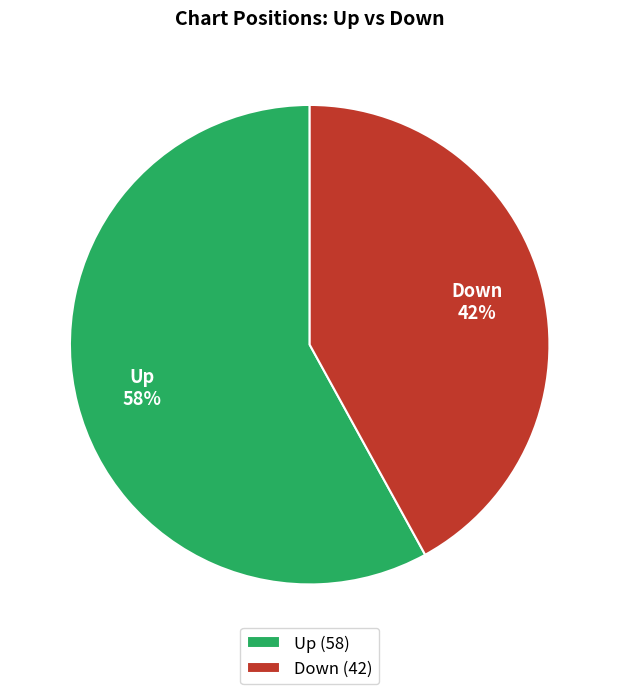

Rank the categories by value from highest to lowest.

Up (58), Down (42)